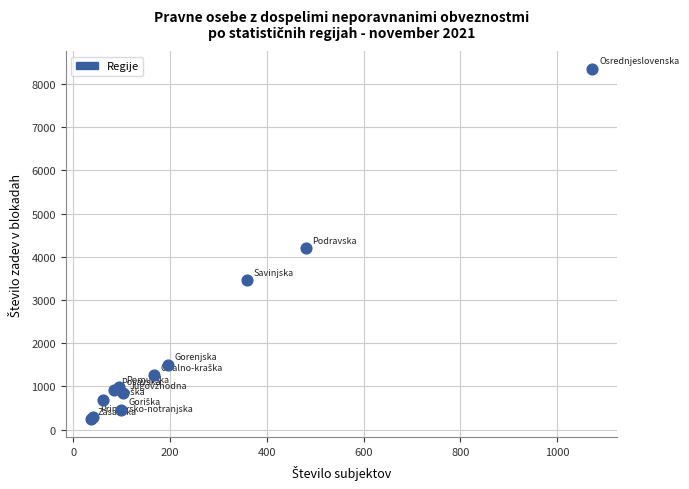

What Y value in the scatter plot is closest to 4294?

4195